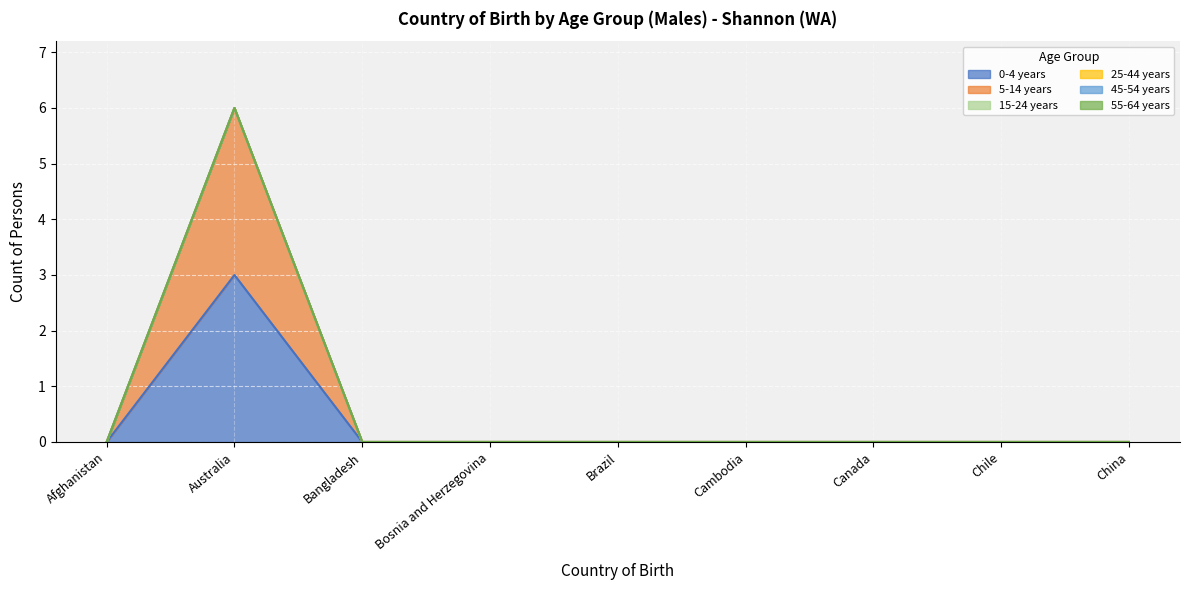

True or false: 45-54 years has more than 1 points higher than both neighbors.

False